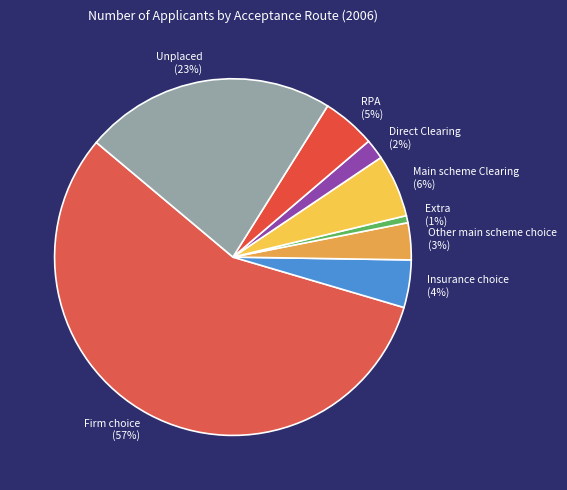

To the nearest percent, what is the difference between the Direct Clearing and RPA slice percentages?

3%